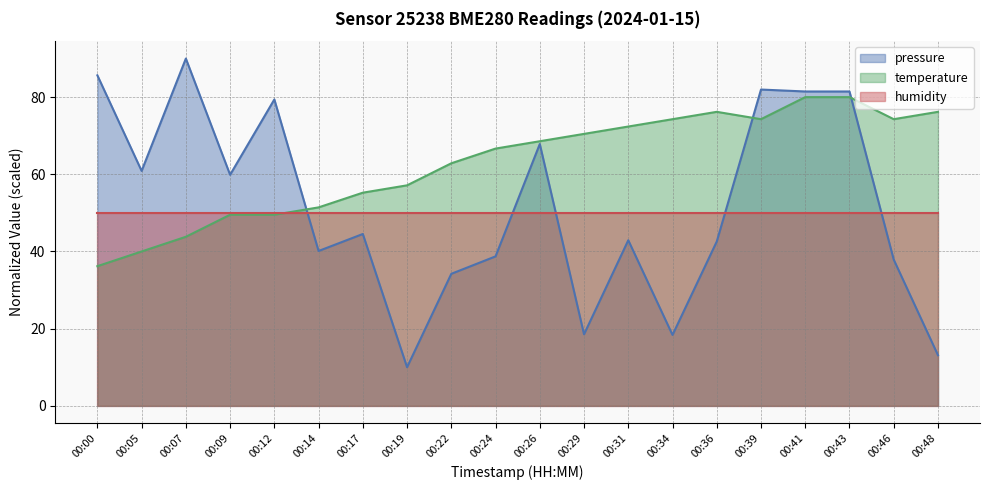

What is the difference between the maximum and minimum values in the temperature series?

43.8